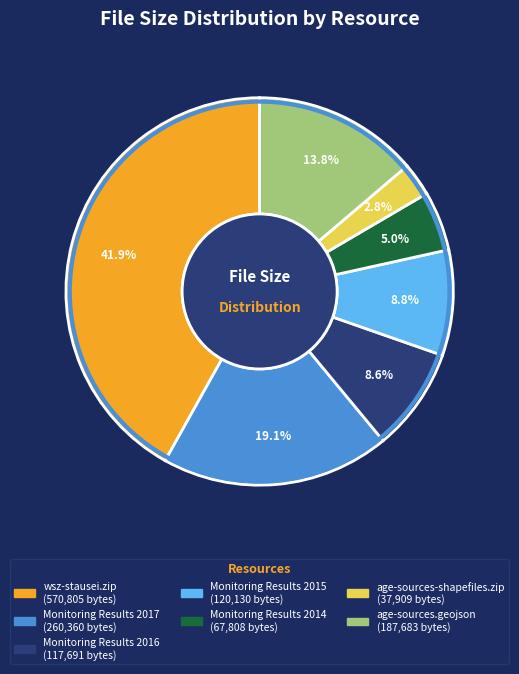

Between Monitoring Results 2014 and age-sources-shapefiles.zip, which is larger?

Monitoring Results 2014